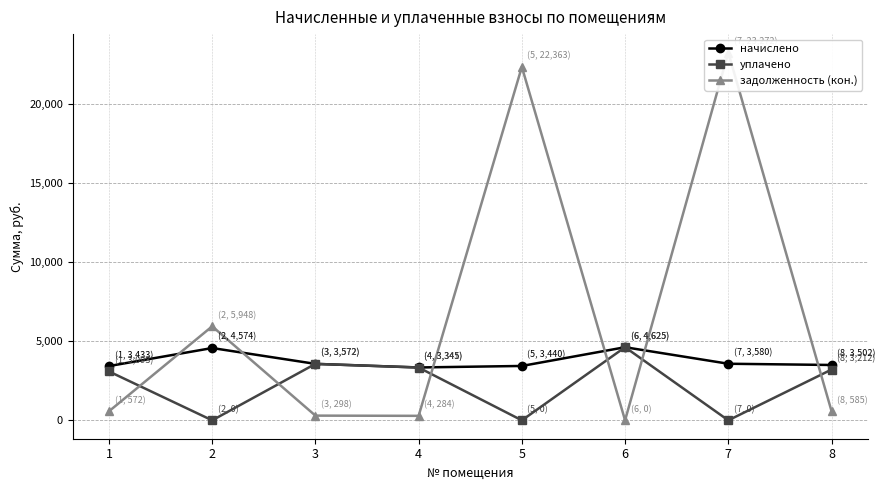

List the series in order of their peak value, highest first.

задолженность (кон.), начислено, уплачено